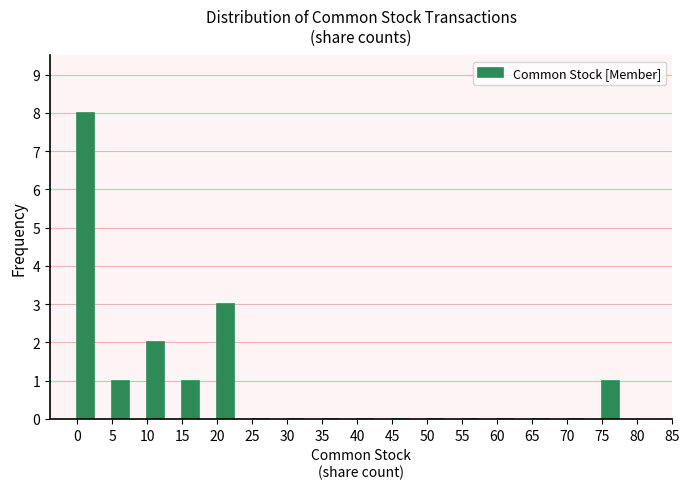

Reading left to right, list every bar in this chart as the range it spans on the x-axis followed by its height. The values are not printed on the chart, so give them approximately, as read against the axis.

0 to 5: 8
5 to 10: 1
10 to 15: 2
15 to 20: 1
20 to 25: 3
25 to 30: 0
30 to 35: 0
35 to 40: 0
40 to 45: 0
45 to 50: 0
50 to 55: 0
55 to 60: 0
60 to 65: 0
65 to 70: 0
70 to 75: 0
75 to 80: 1